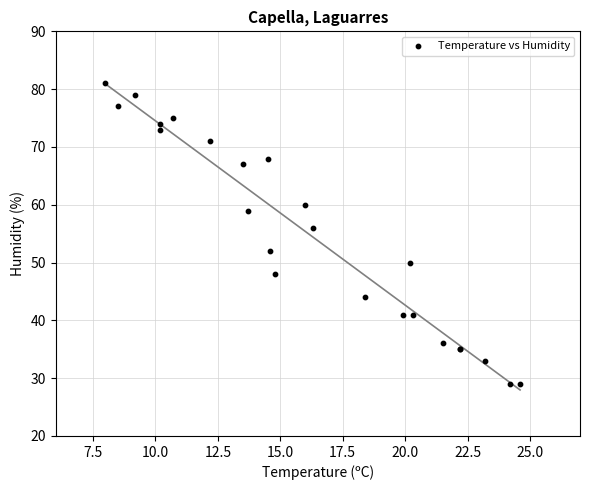

What Y value in the scatter plot is closest to 55?

56